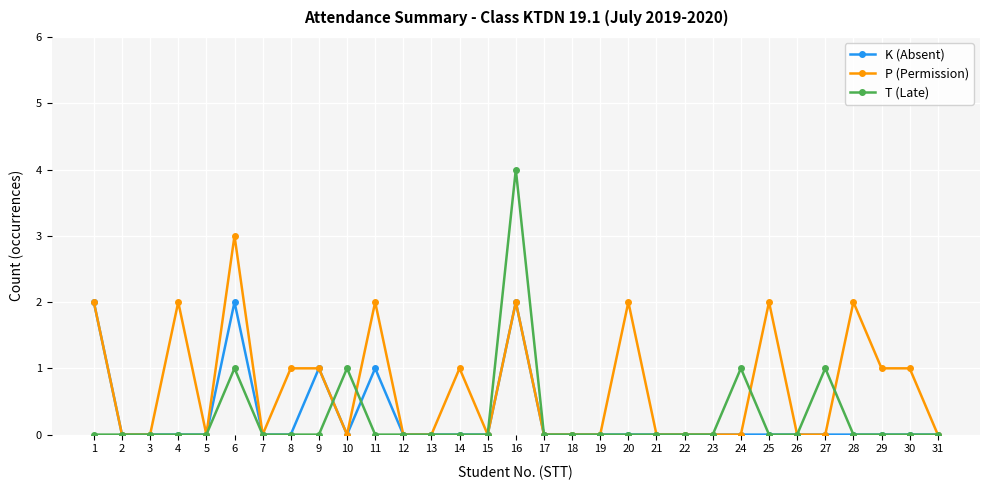

Reading right to left, transcribe all the data shown in this chart.

K (Absent): 0	0	0	0	0	0	0	0	0	0	0	0	0	0	0	2	0	0	0	0	1	0	1	0	0	2	0	0	0	0	2
P (Permission): 0	1	1	2	0	0	2	0	0	0	0	2	0	0	0	2	0	1	0	0	2	0	1	1	0	3	0	2	0	0	2
T (Late): 0	0	0	0	1	0	0	1	0	0	0	0	0	0	0	4	0	0	0	0	0	1	0	0	0	1	0	0	0	0	0